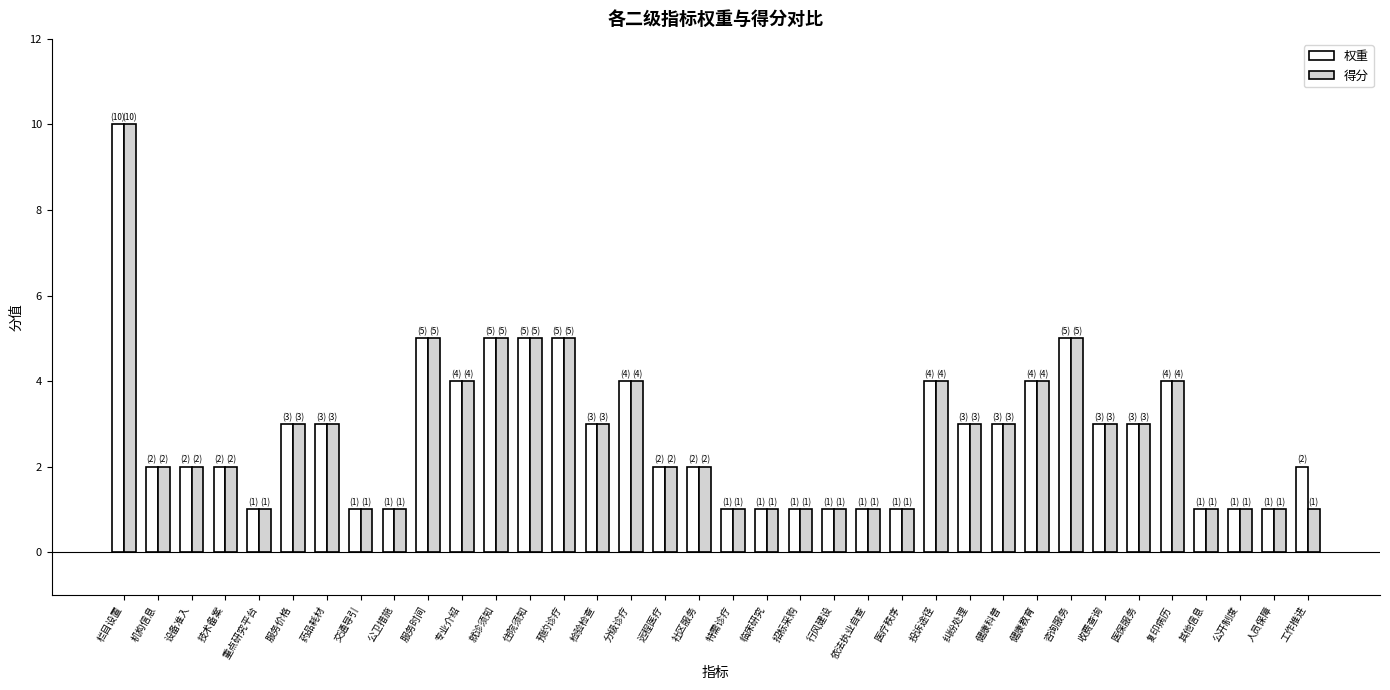

What is the smallest value displayed?

1